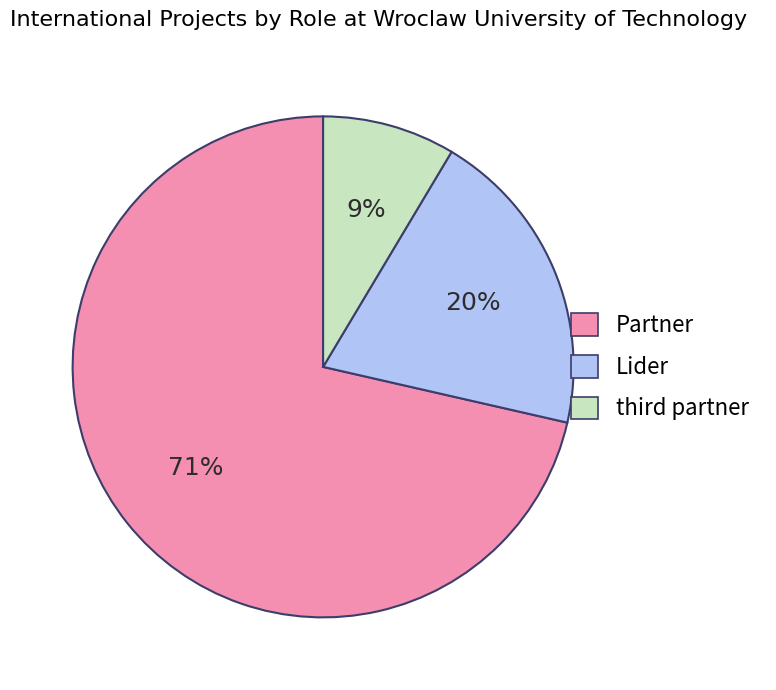

Rank the categories by value from lowest to highest.

third partner, Lider, Partner